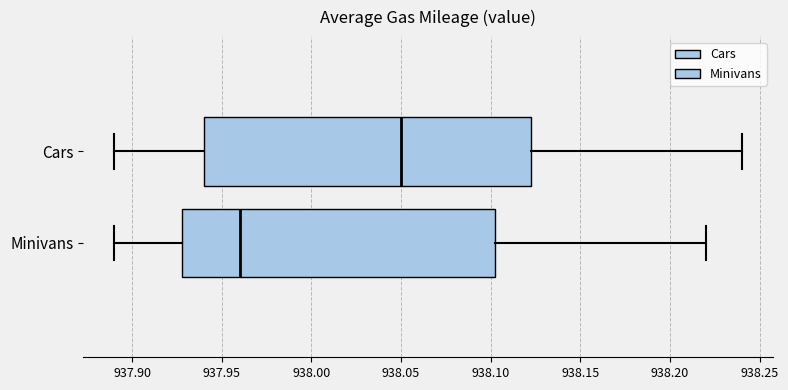

Which box has the furthest to the right median line?

Cars